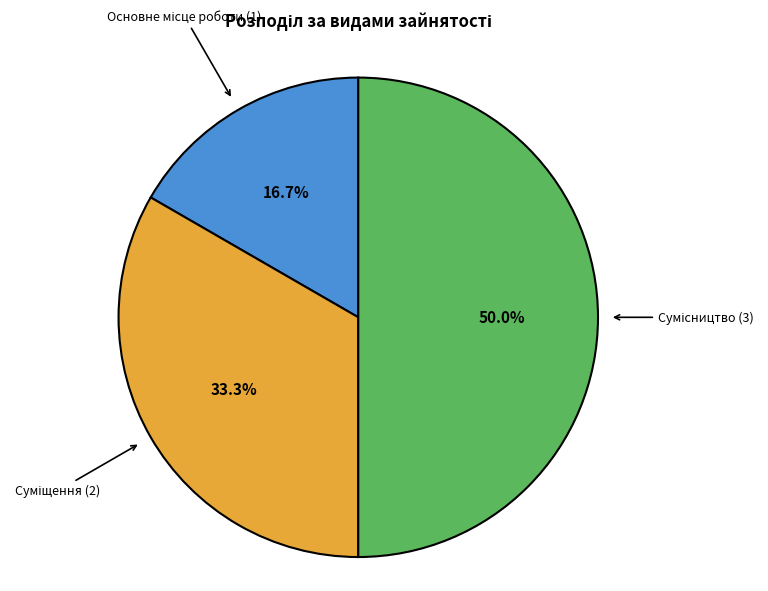

Count the number of slices in the pie.

3